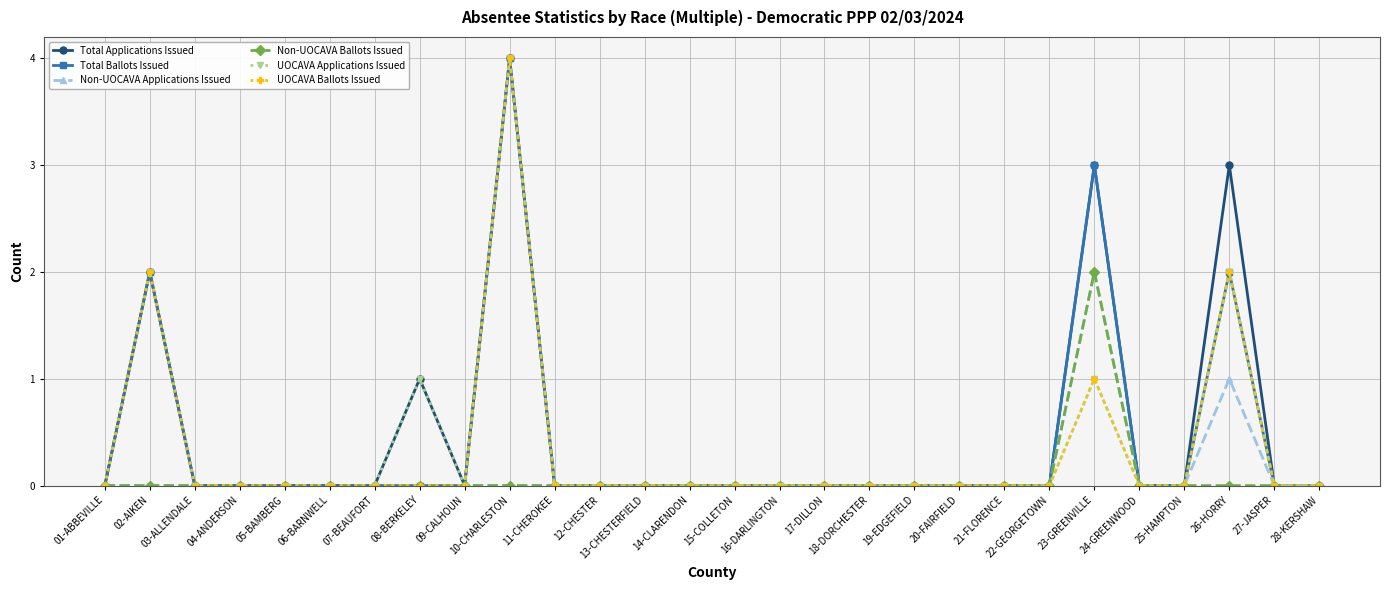

True or false: Total Ballots Issued has a value of 0 at 21-FLORENCE.

True